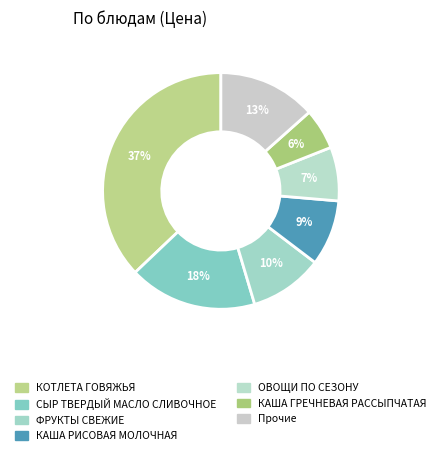

What is the largest slice in the pie chart?

КОТЛЕТА ГОВЯЖЬЯ